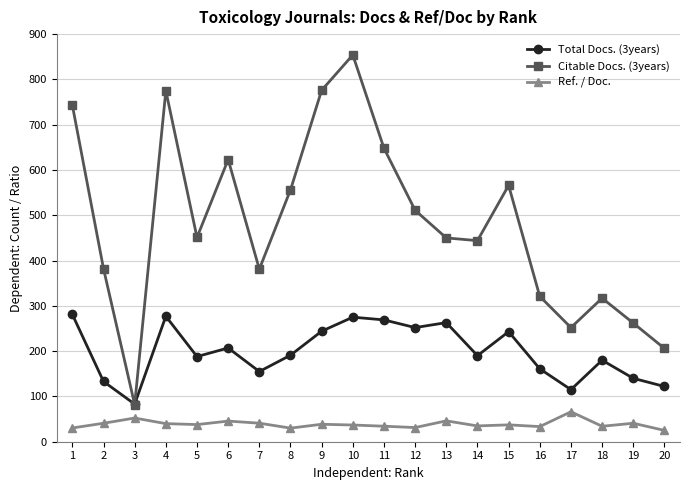

List the series in order of their peak value, lowest first.

Ref. / Doc., Total Docs. (3years), Citable Docs. (3years)